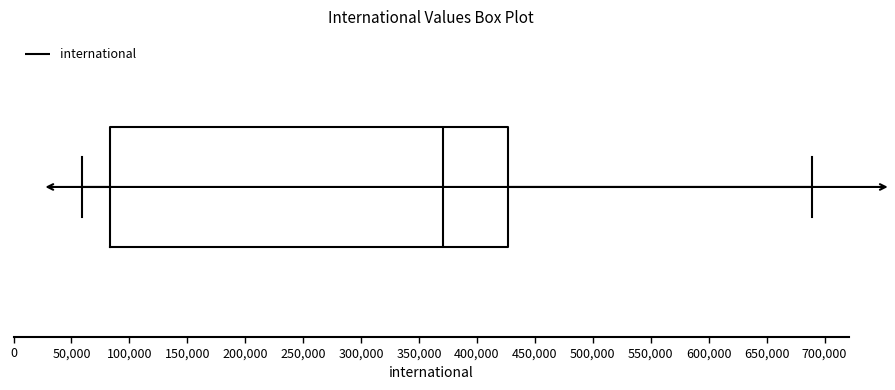

Where does the left whisker of the box end on the x-axis? The values are not printed on the chart, so give them approximately, as read against the axis.

60000